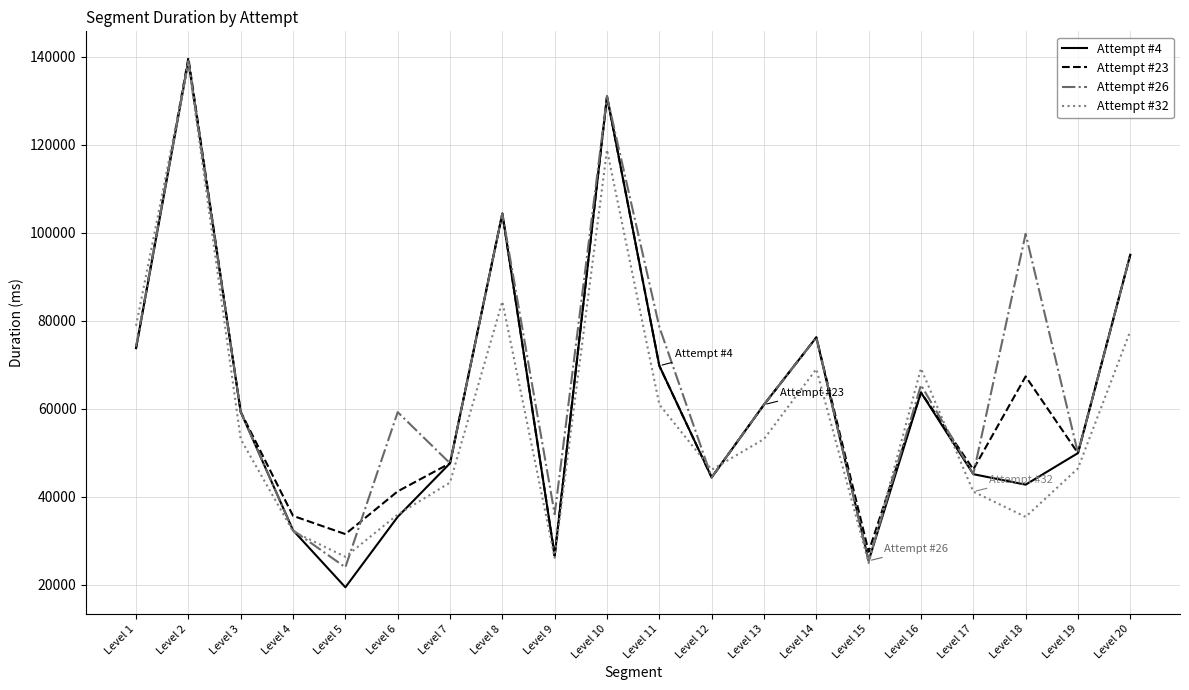

What is the total value across all series at Level 1?

300383